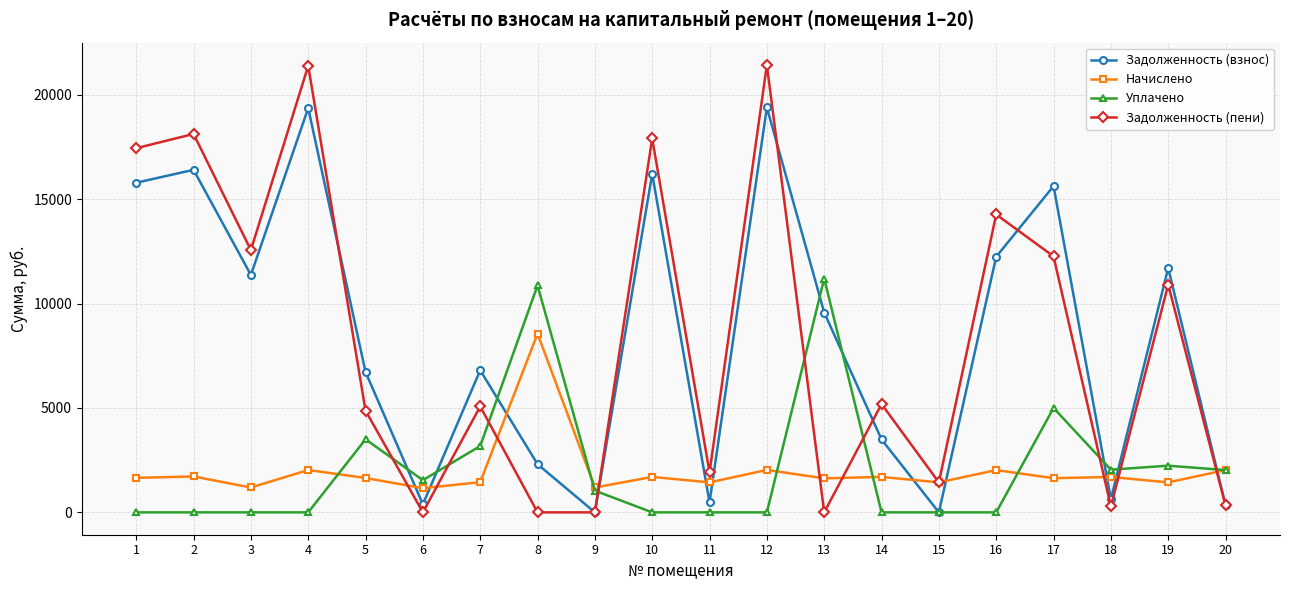

Where is the first local minimum for Начислено?

3